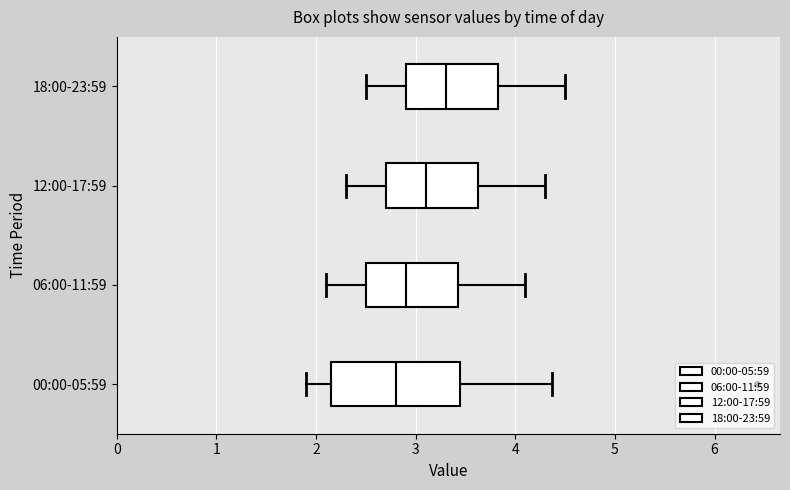

Where is the left edge of the box for 18:00-23:59 on the x-axis? The values are not printed on the chart, so give them approximately, as read against the axis.

2.9